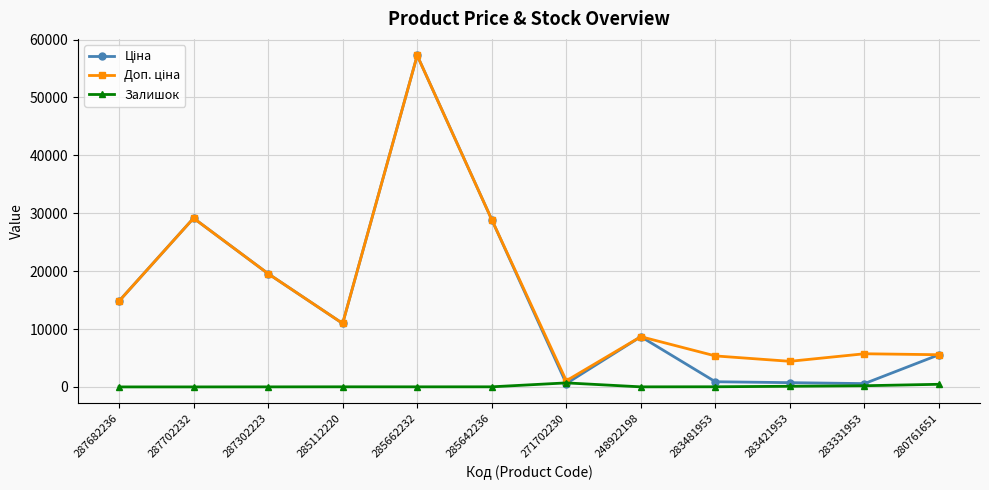

Is it true that Залишок equals 17.0 at 285112220?

True